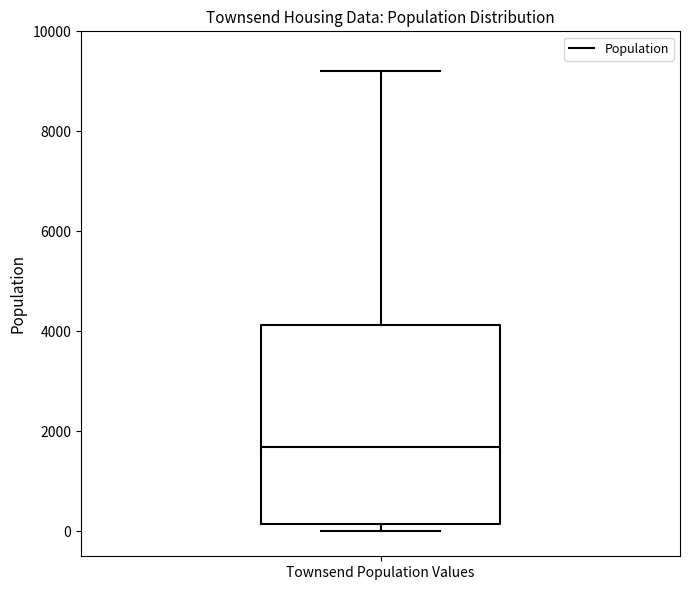

Read this box plot against the y-axis: the position of the median line, the range covered by the box, and the ends of both whiskers. The values are not printed on the chart, so give them approximately, as read against the axis.

median 1600, box 200 to 4200, whiskers 0 to 9200